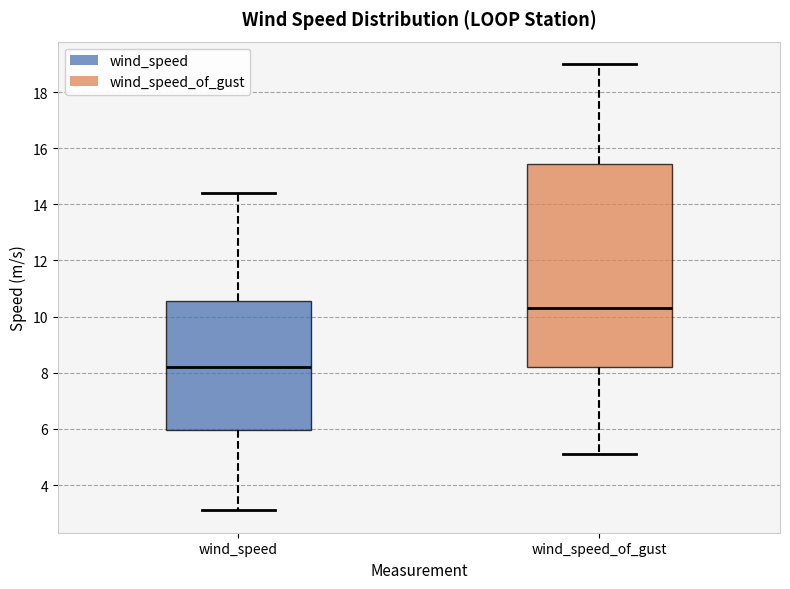

Which box has the highest median line?

wind_speed_of_gust